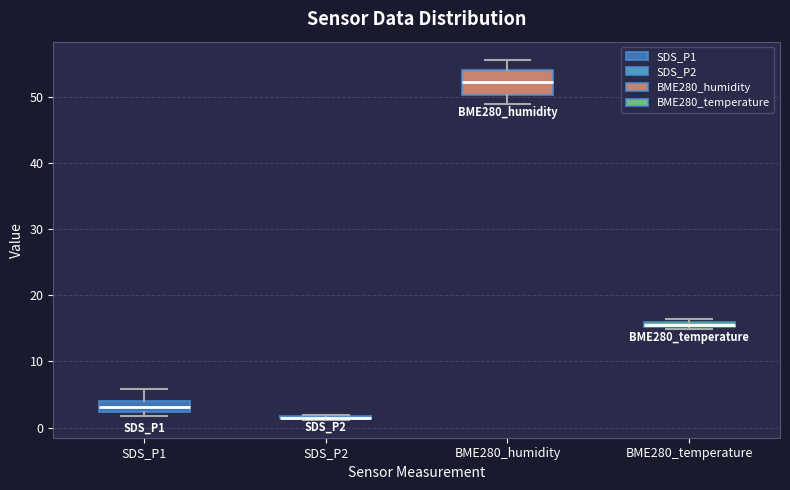

Where does the upper whisker of the box for BME280_humidity end on the y-axis? The values are not printed on the chart, so give them approximately, as read against the axis.

56